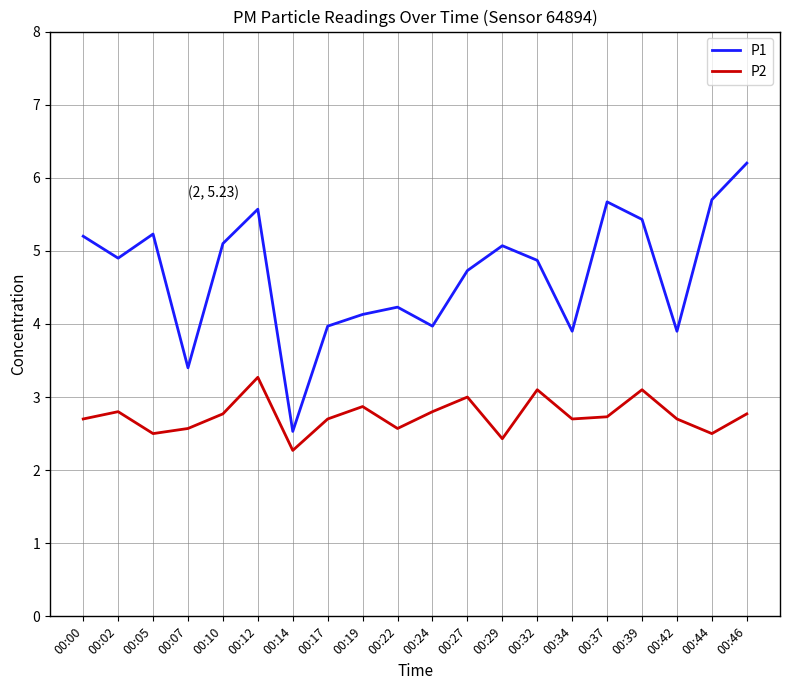

The P1 series shows 7.6 at 00:22. True or false?

False